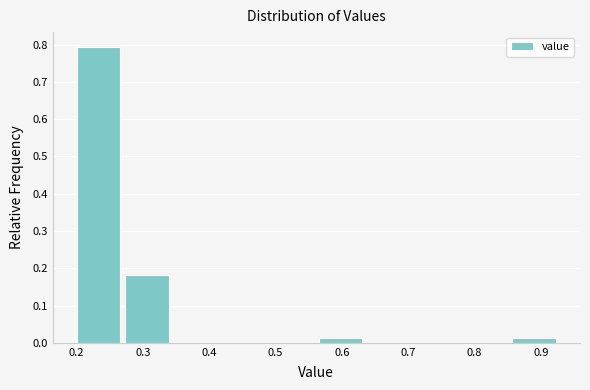

What is the height of the bar covering 0.273 to 0.346 on the x-axis? Neither the bar edges nor the heights are printed on the chart, so give them approximately, as read against the axes.

0.18